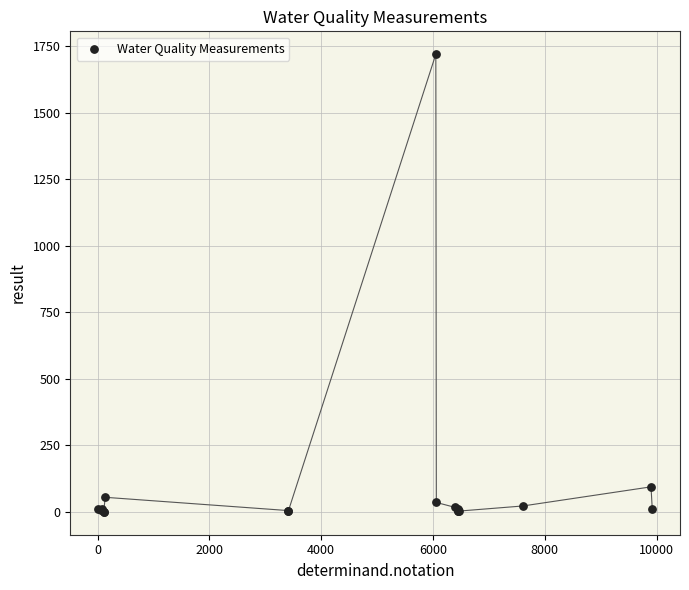

What Y value in the scatter plot is closest to 860?

94.0